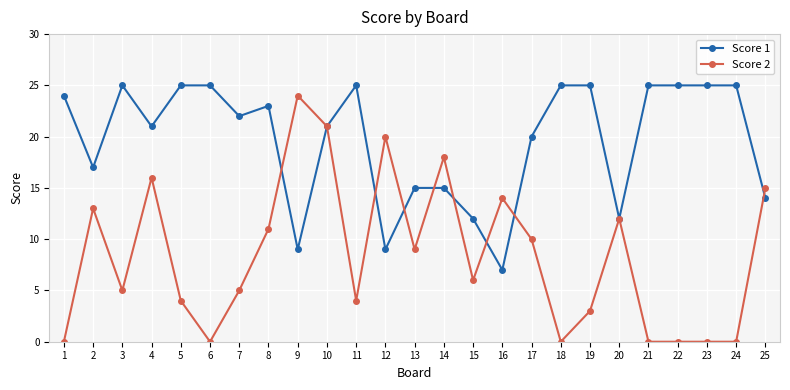

Reading left to right, transcribe all the data shown in this chart.

Score 1: 24	17	25	21	25	25	22	23	9	21	25	9	15	15	12	7	20	25	25	12	25	25	25	25	14
Score 2: 0	13	5	16	4	0	5	11	24	21	4	20	9	18	6	14	10	0	3	12	0	0	0	0	15